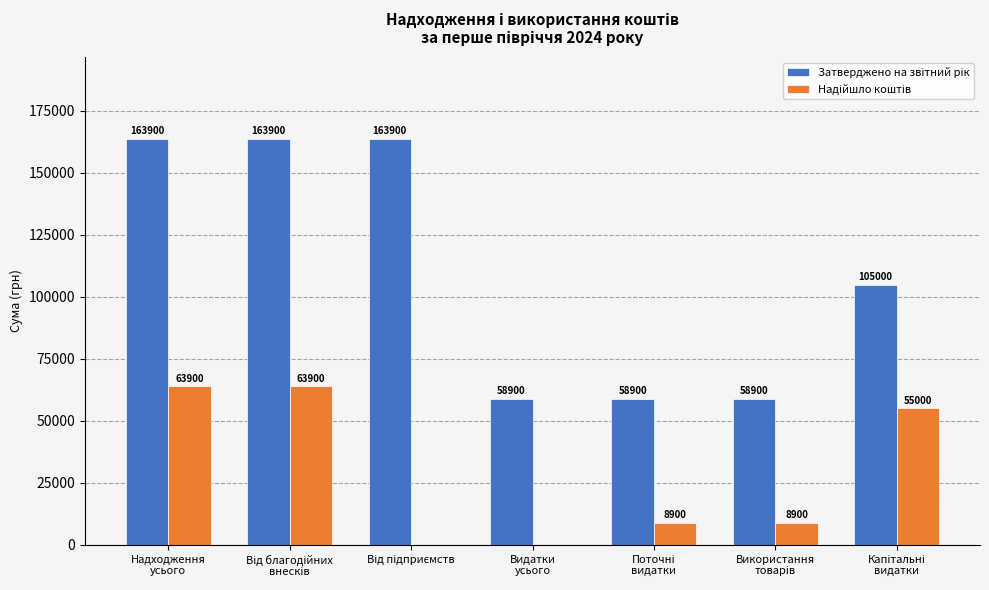

Read the Затверджено на звітний рік value at Поточні
видатки.

58900